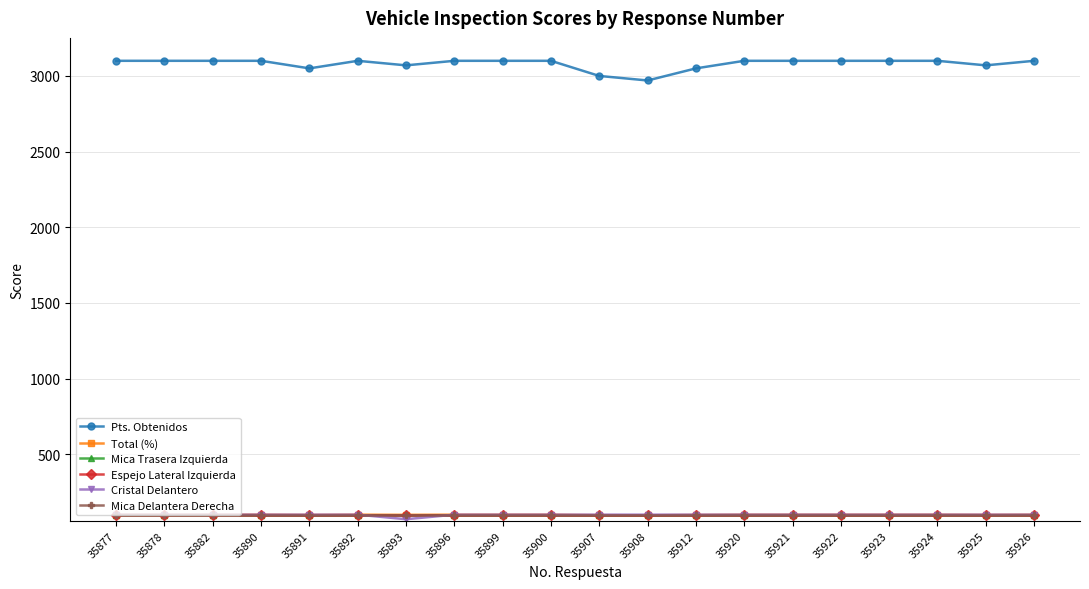

Is this an area chart (filled region under the line)?

No